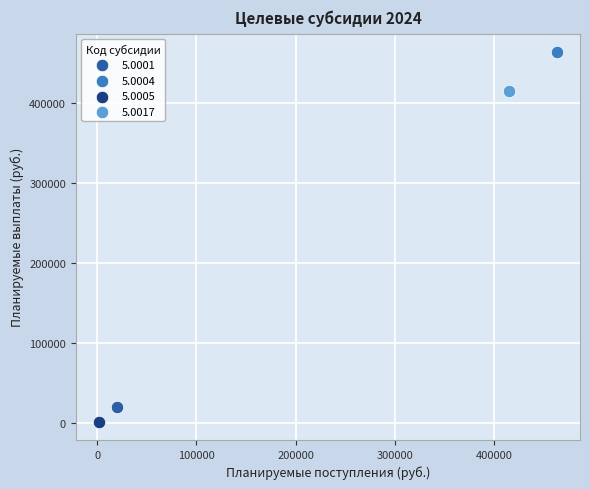

What are all the series names shown in the legend?

5.0001, 5.0004, 5.0005, 5.0017